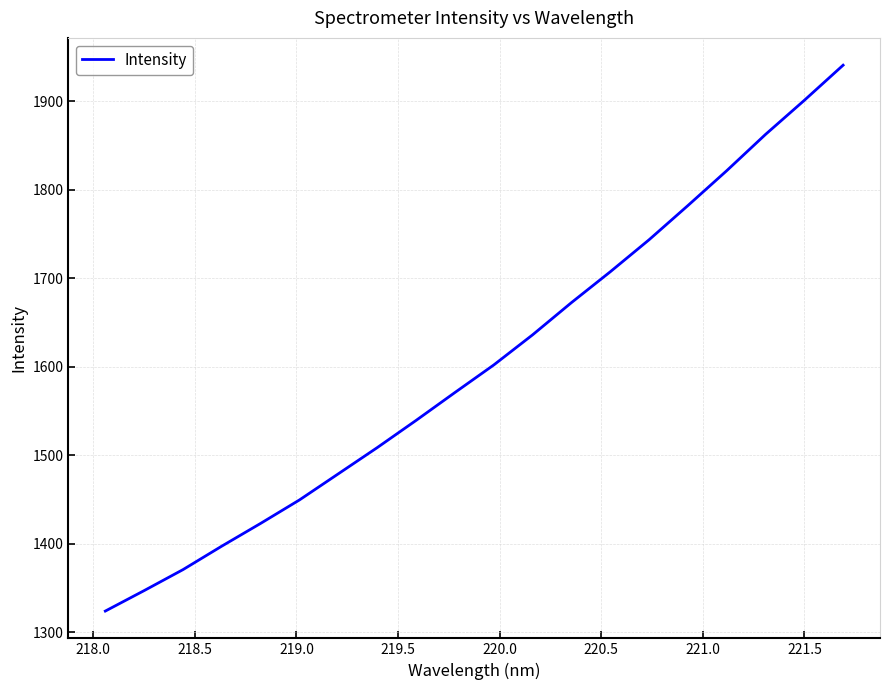

What is the greatest value displayed?

1940.9